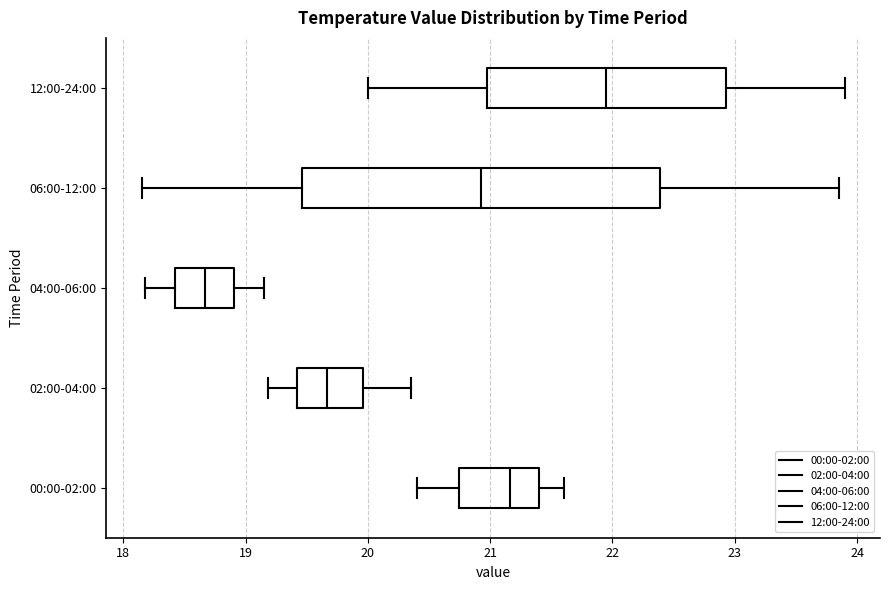

Which box has the furthest to the left median line?

04:00-06:00